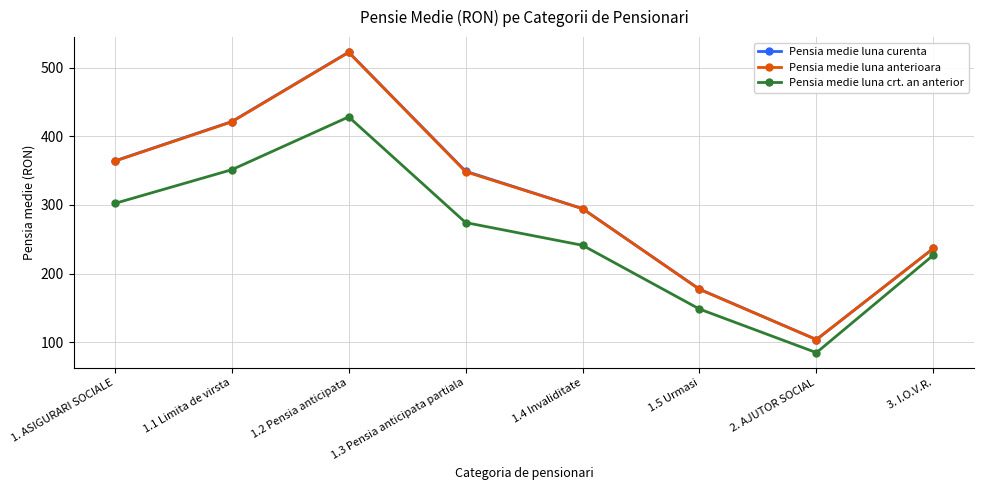

Which series has the largest range (max minus min)?

Pensia medie luna curenta